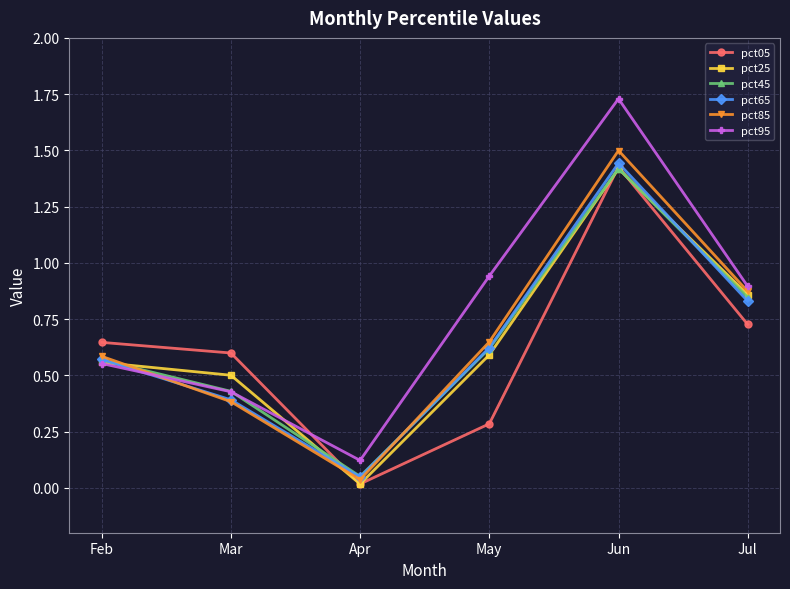

At how many categories does at least one series exceed 0?

6